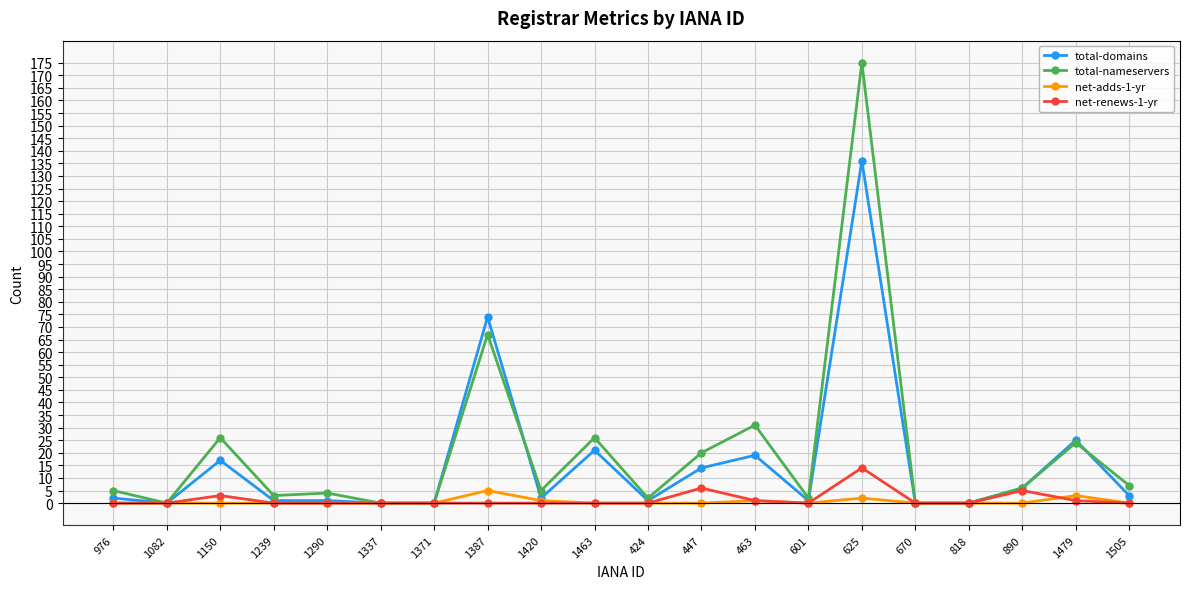

Which series has the largest total across all categories?

total-nameservers